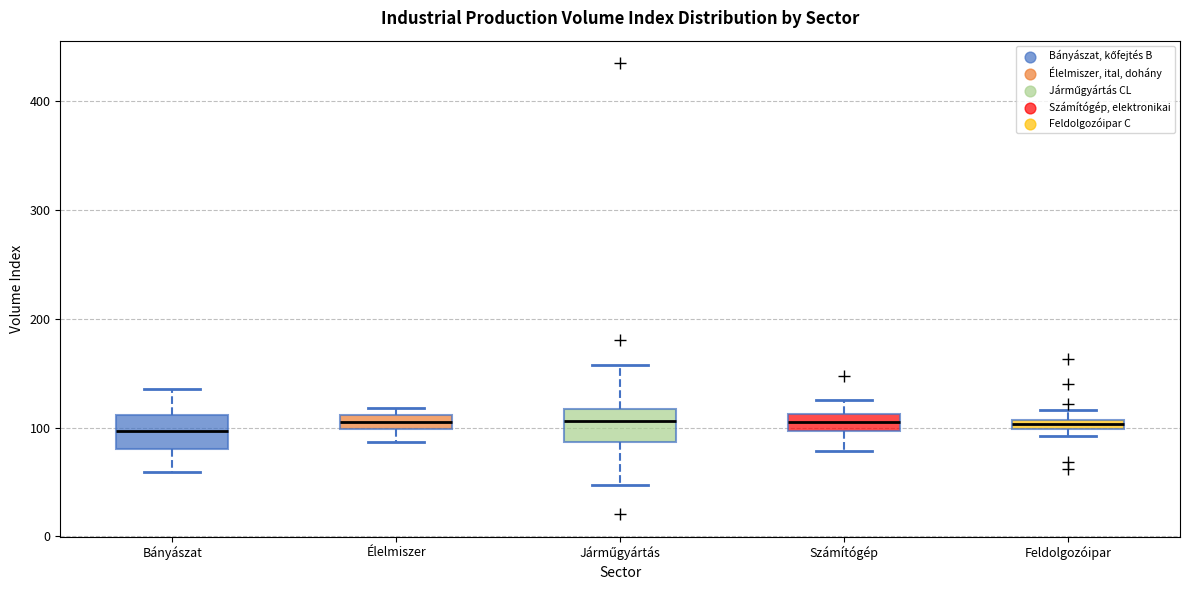

Where is the lower edge of the box for Feldolgozóipar on the y-axis? The values are not printed on the chart, so give them approximately, as read against the axis.

100